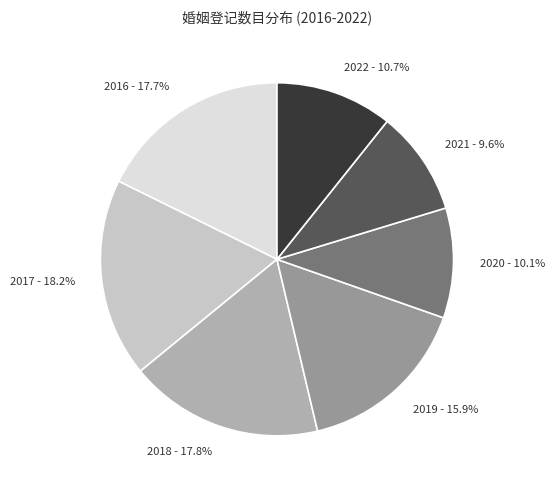

Is the sum of 2022 and 2018 greater than half?

No